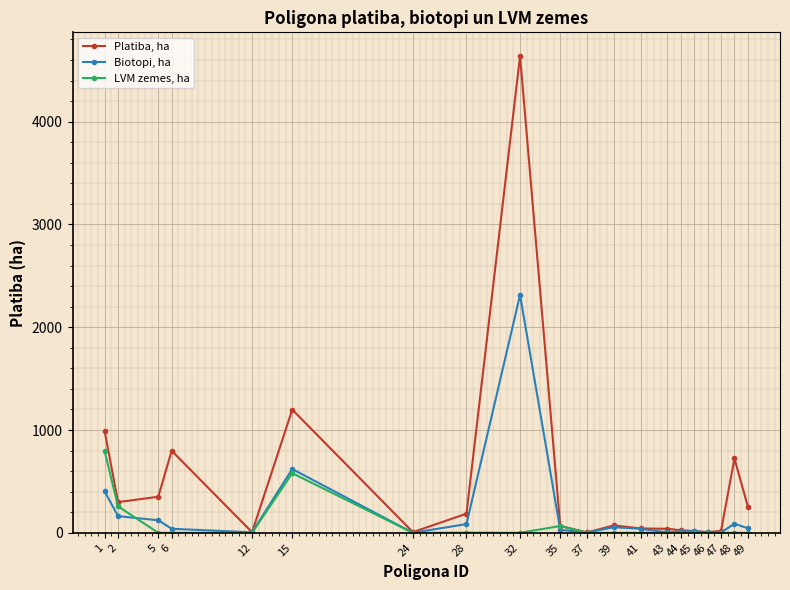

What is the spread (max minus min) of values at 47?

18.5